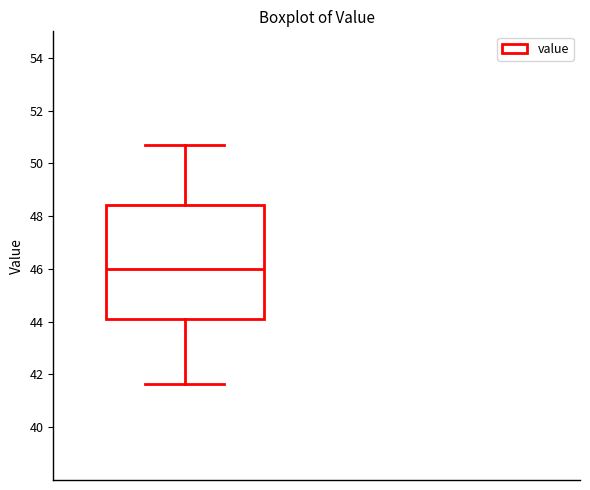

Transcribe this box plot: give where the median line is, the range the box spans, and where the two whiskers end, as read against the y-axis. The values are not printed on the chart, so give them approximately, as read against the axis.

median 46.0, box 44.0 to 48.4, whiskers 41.6 to 50.6